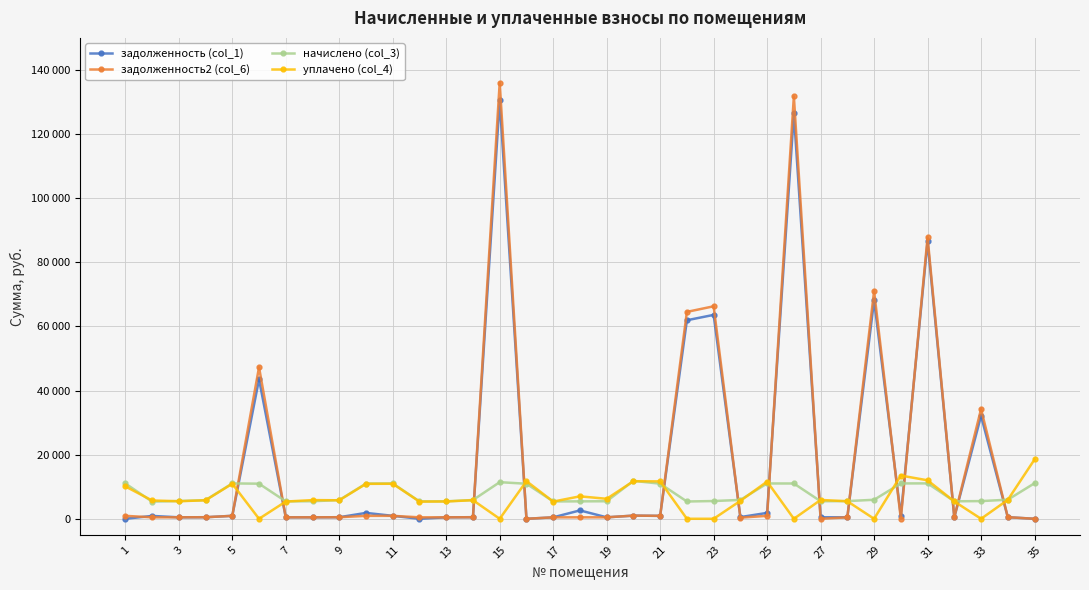

Which series has the largest range (max minus min)?

задолженность2 (col_6)